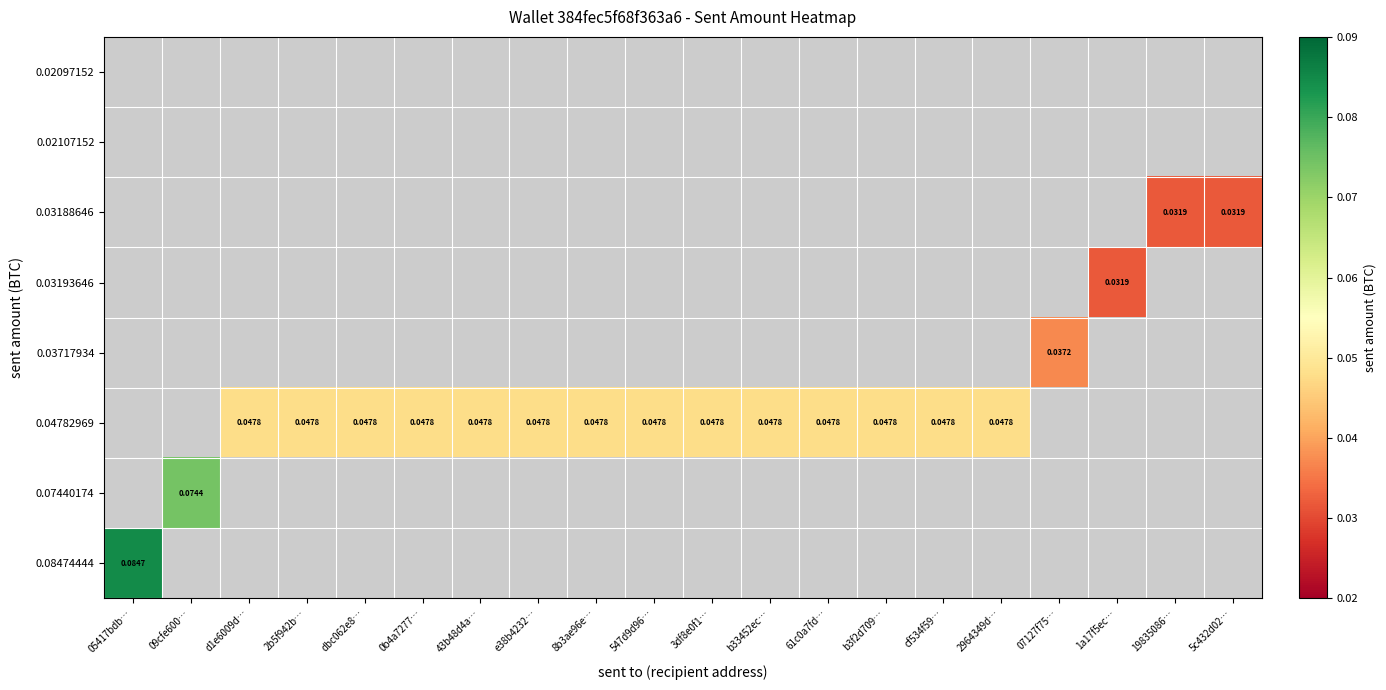

Which category has the lowest value across all series?

19835086…